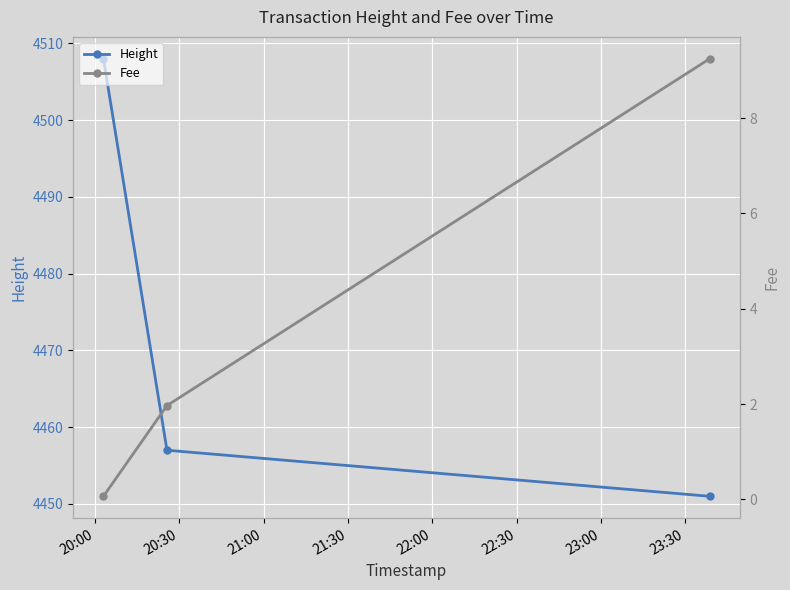

What is the value of the Height point at the 2nd from the left?

4457